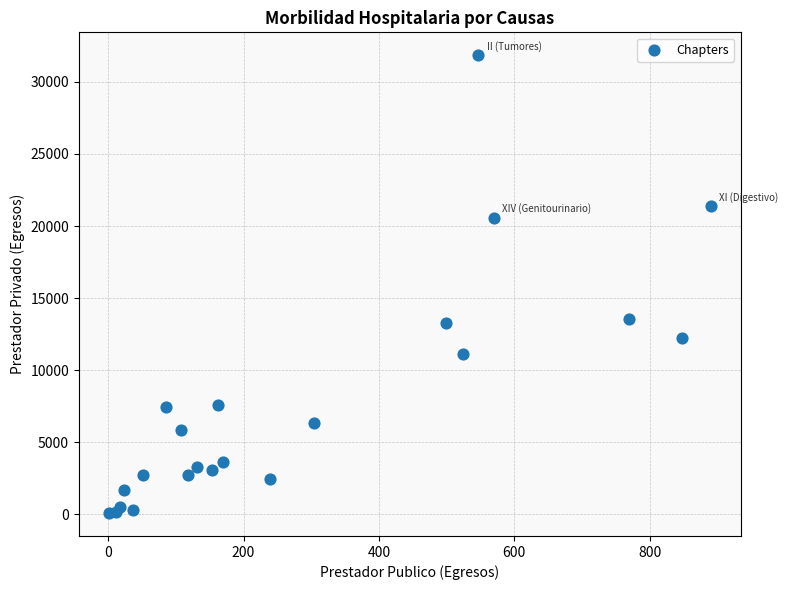

What is the range of X values (max minus min)?

889